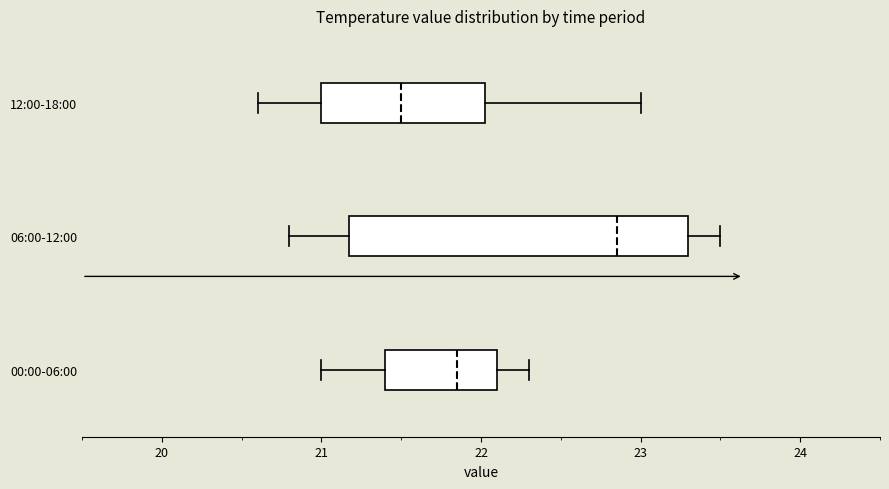

Which box has the furthest to the right median line?

06:00-12:00